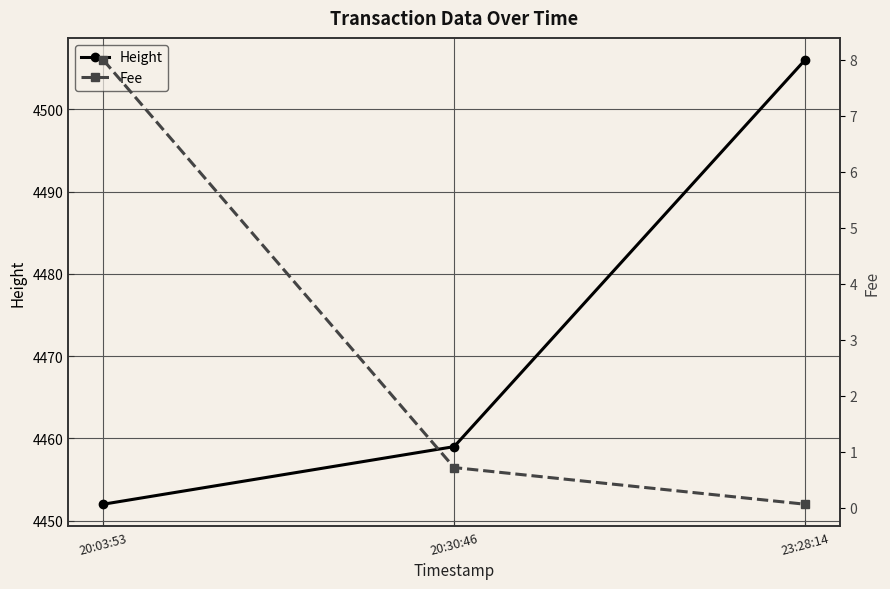

Does the chart have visible grid lines?

Yes